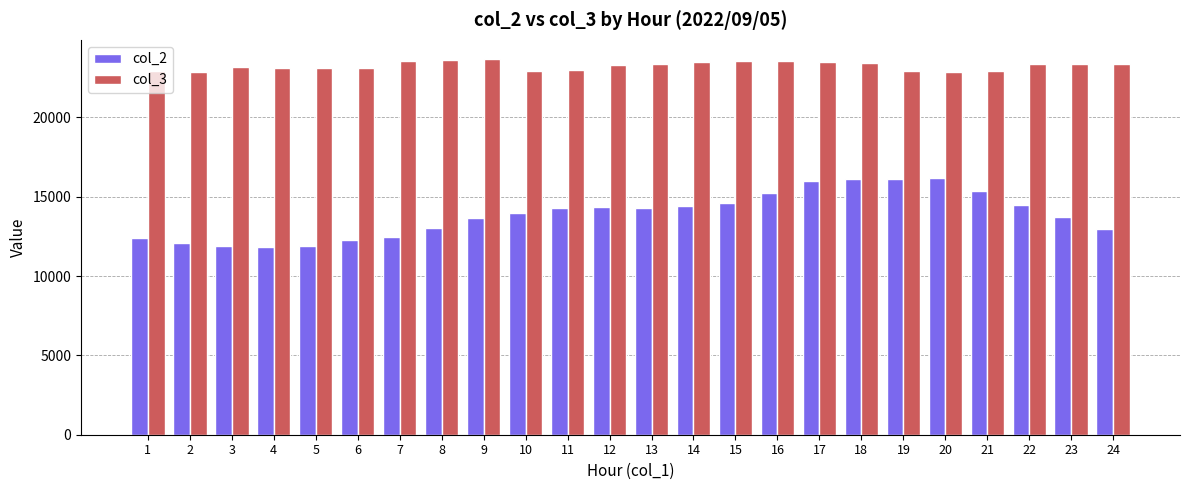

What is the greatest value displayed?

23704